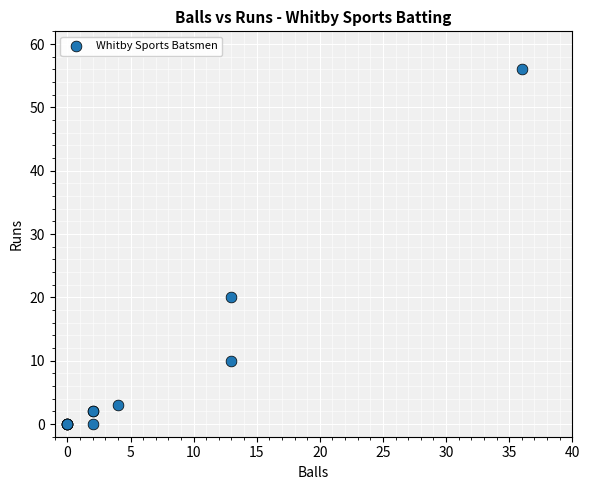

What Y value in the scatter plot is closest to 28?

20